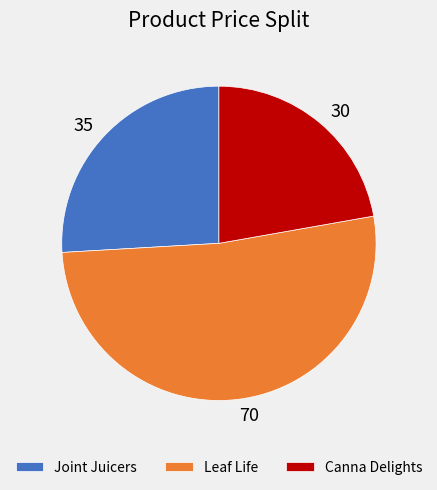

What is the majority slice?

Leaf Life